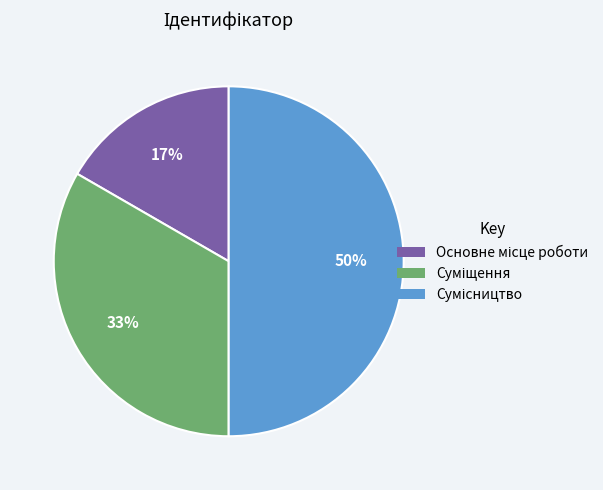

To the nearest percent, what is the average slice percentage?

33%